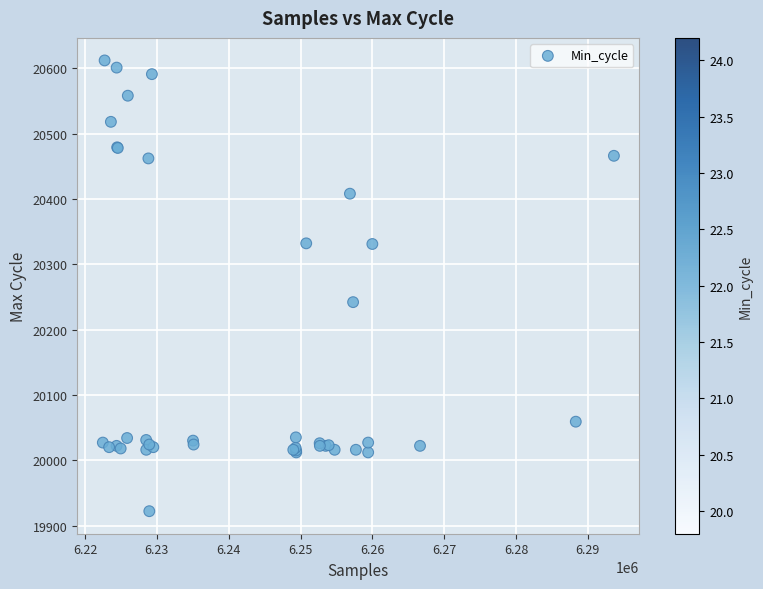

What Y value in the scatter plot is closest to 20267?

20242